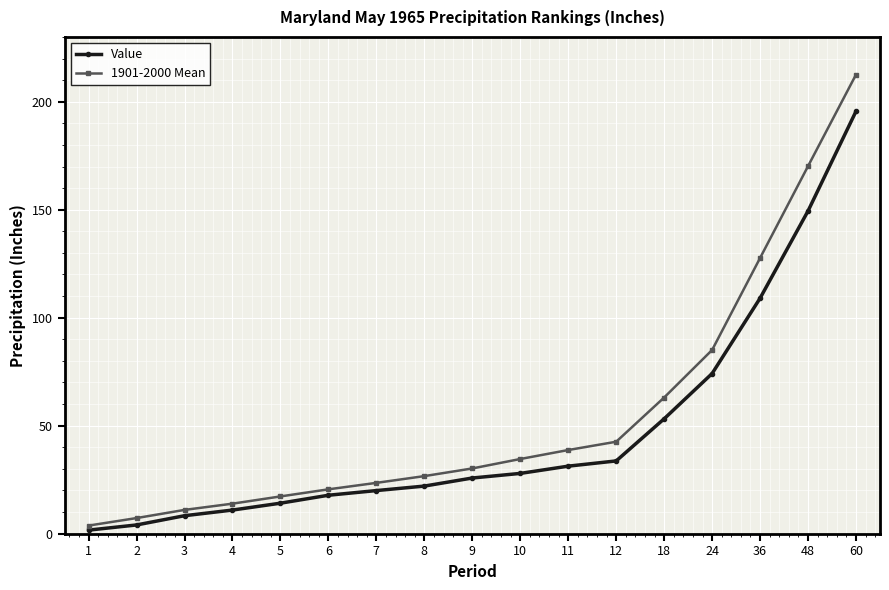

At how many categories does at least one series exceed 54?

5